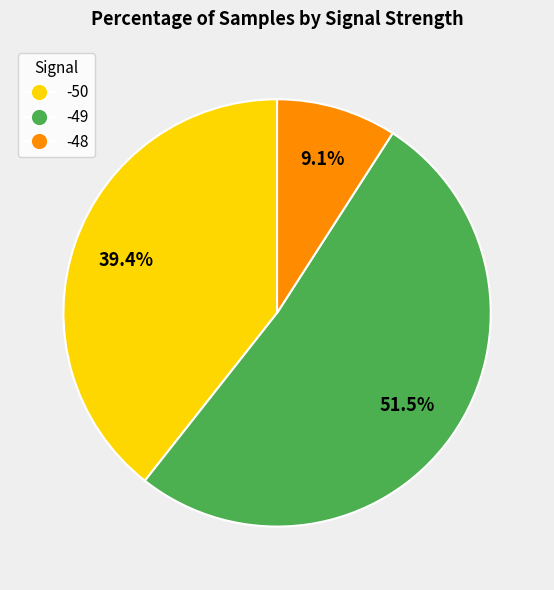

Is there a majority slice in this chart?

Yes